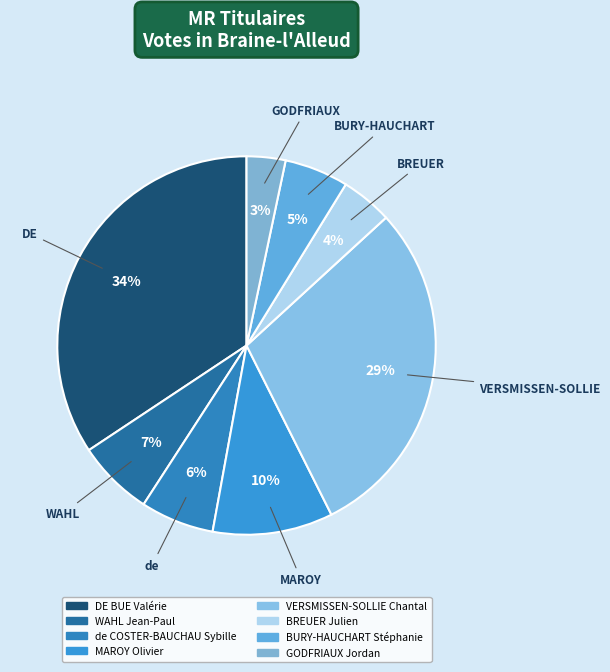

How many segments does this pie chart have?

8